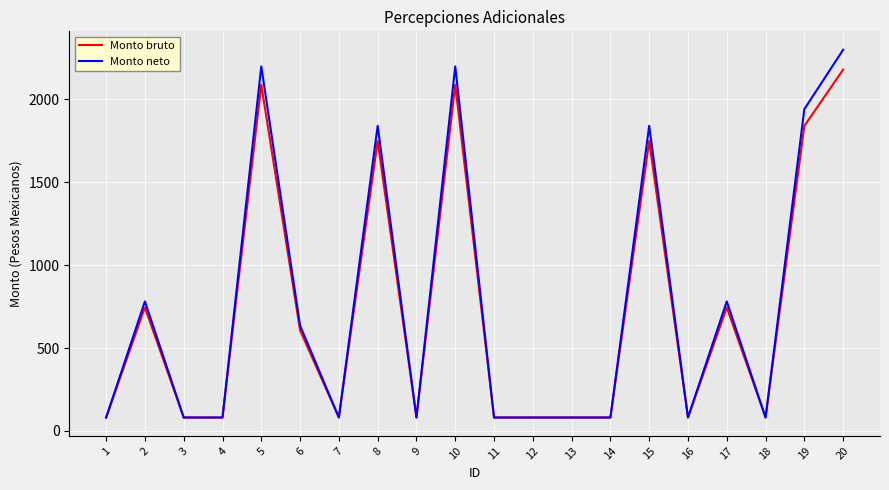

How many lines are shown in the chart?

2